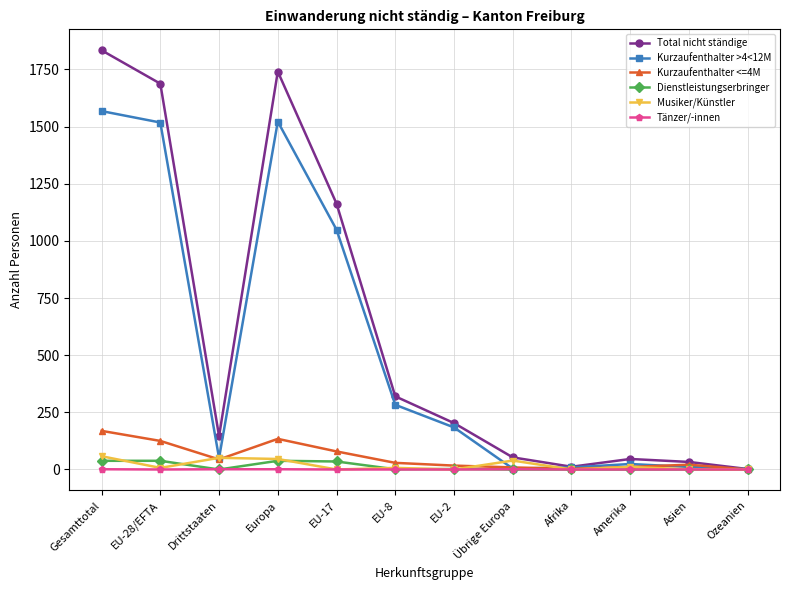

How many lines are shown in the chart?

6